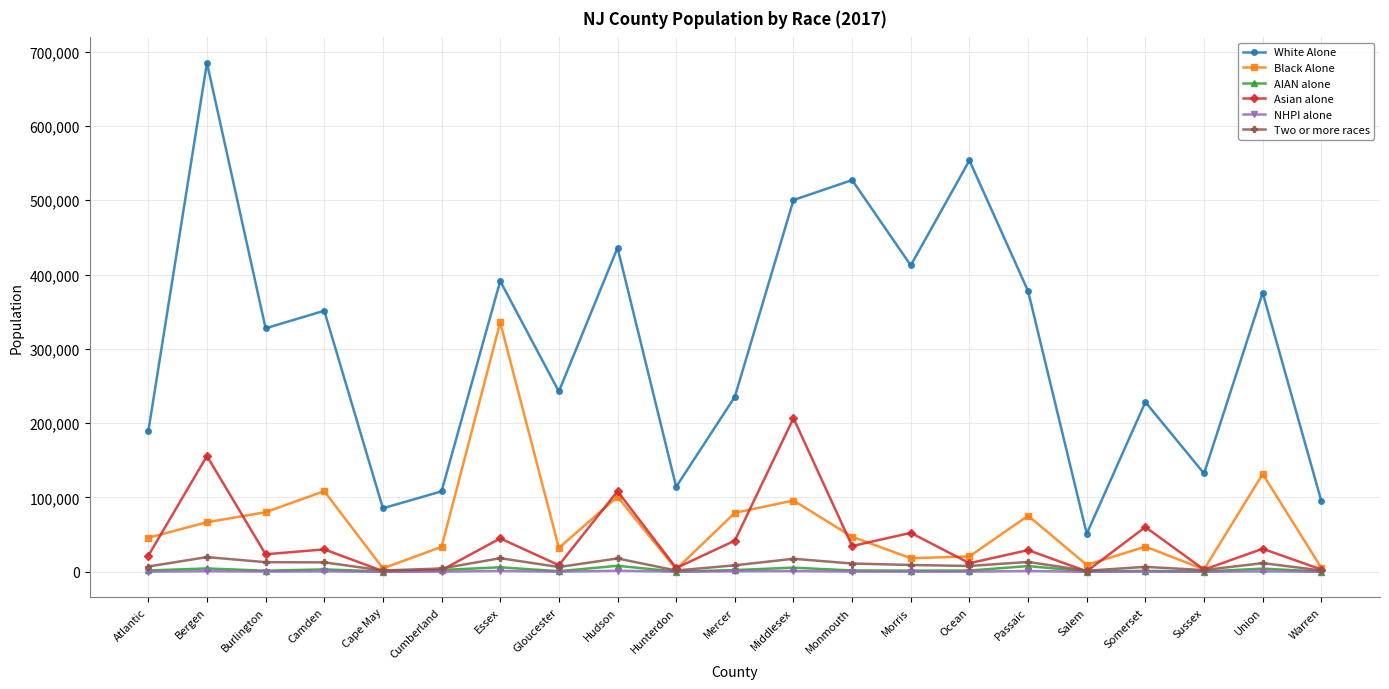

Where is the first local minimum for White Alone?

Burlington